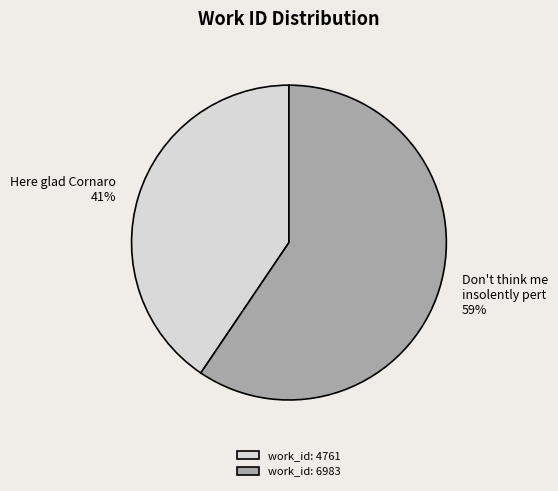

True or false: work_id: 6983 accounts for 50% of the total.

False